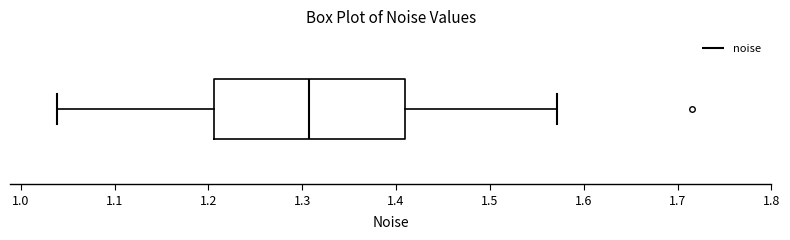

Where is the right edge of the box on the x-axis? The values are not printed on the chart, so give them approximately, as read against the axis.

1.41